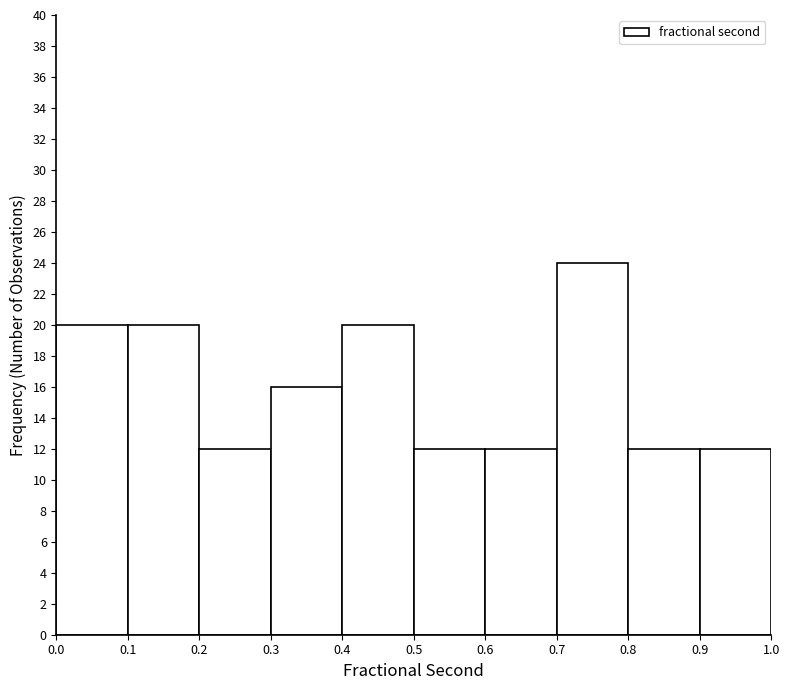

What is the height of the bar covering 0.3 to 0.4 on the x-axis? The values are not printed on the chart, so give them approximately, as read against the axis.

16